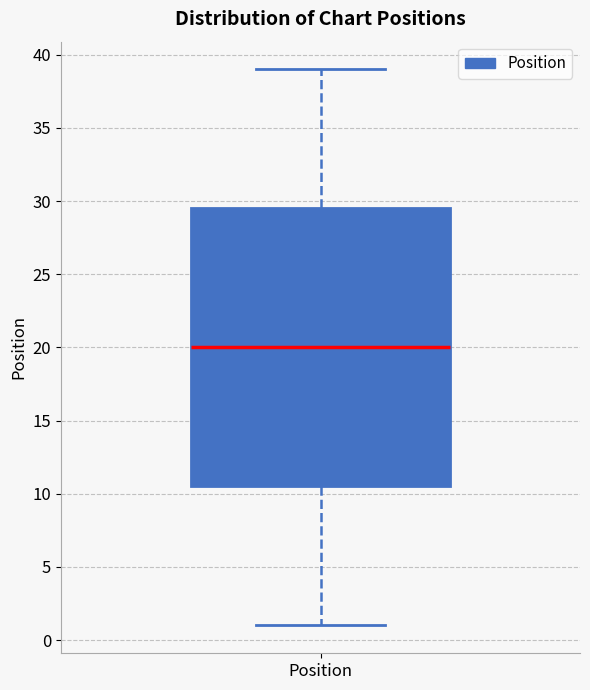

Where is the lower edge of the box for Position on the y-axis? The values are not printed on the chart, so give them approximately, as read against the axis.

10.5